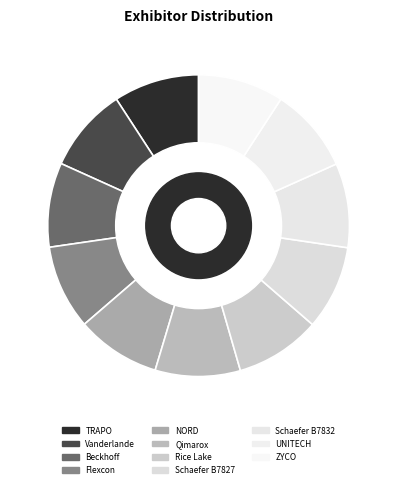

Does Schaefer B7827 represent more than half of the total?

No